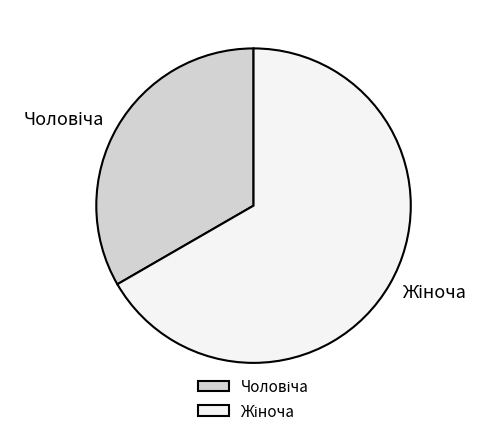

Is there a majority slice in this chart?

Yes